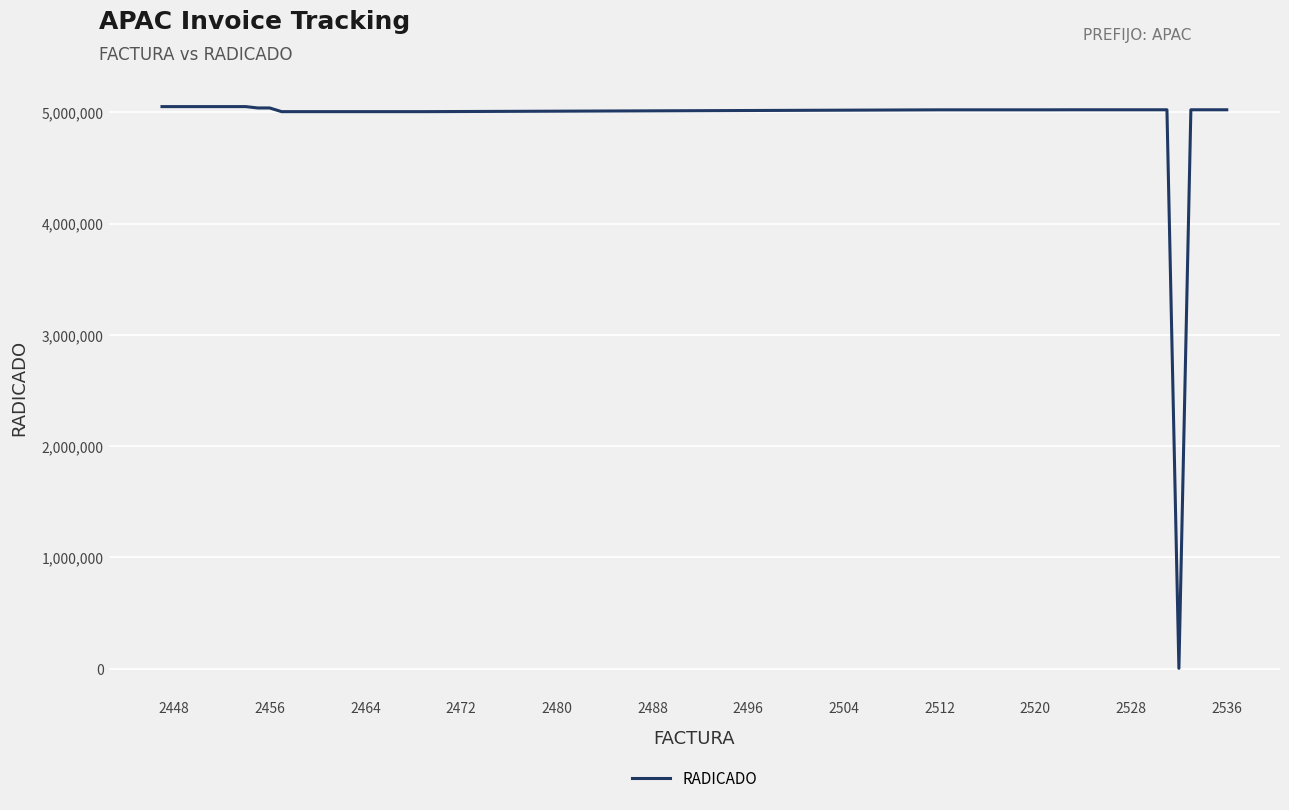

What is the greatest value displayed?

5051819